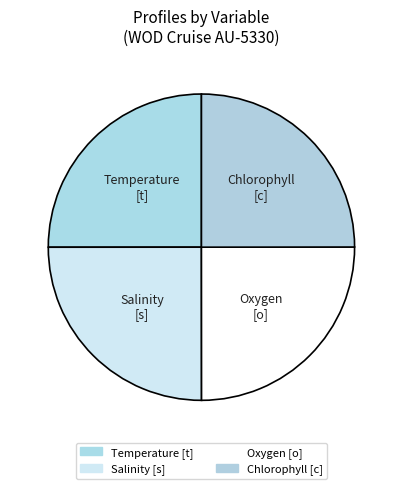

To the nearest percent, what is the combined percentage of Salinity [s] and Temperature [t]?

50%